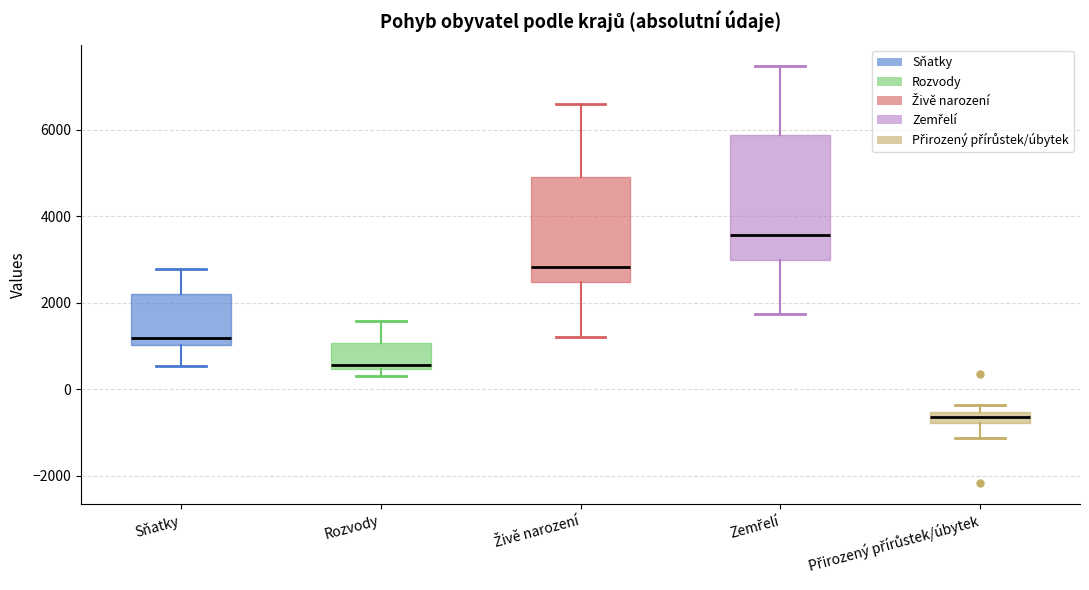

Where does the median line of the box for Živě narození sit on the y-axis? The values are not printed on the chart, so give them approximately, as read against the axis.

2800